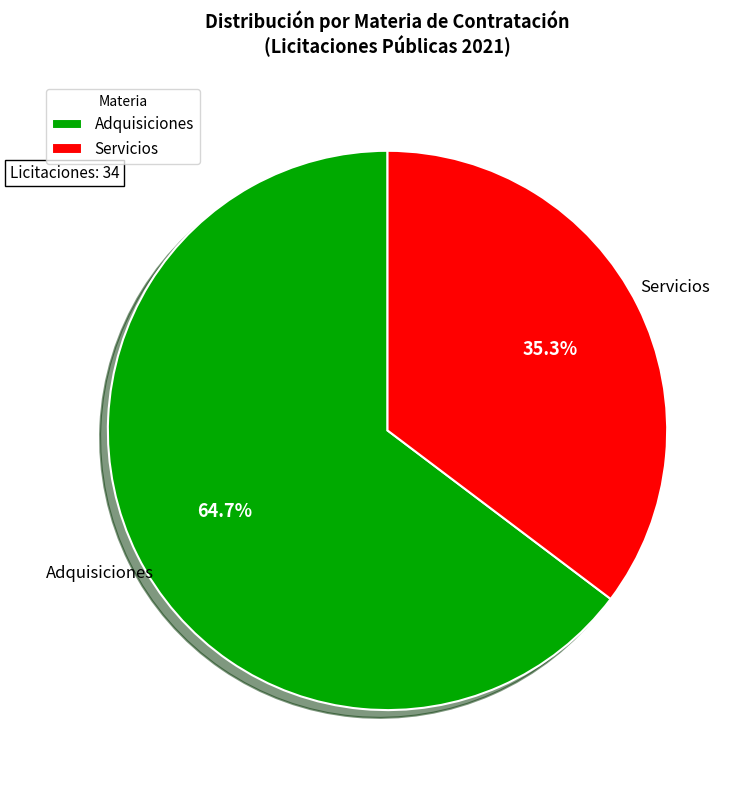

How much of the chart is everything except Adquisiciones?

35.3%